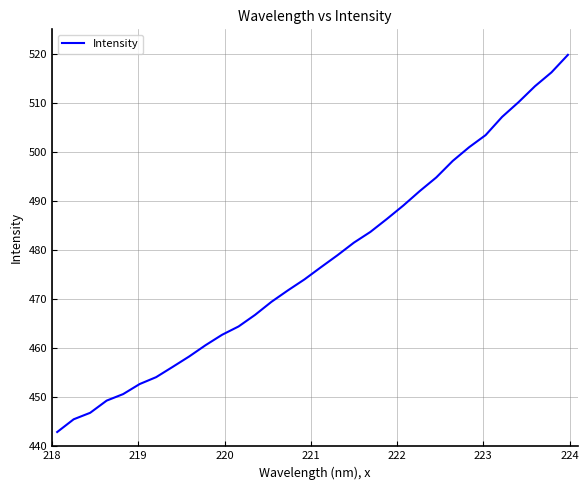

What is the difference between the maximum and minimum values?

76.9